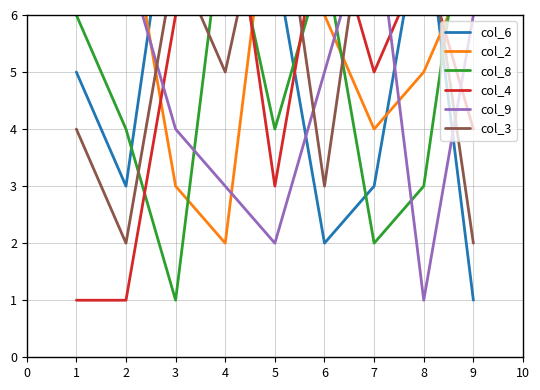

In col_3, how many points are higher than both neighbors (excluding endpoints)?

3